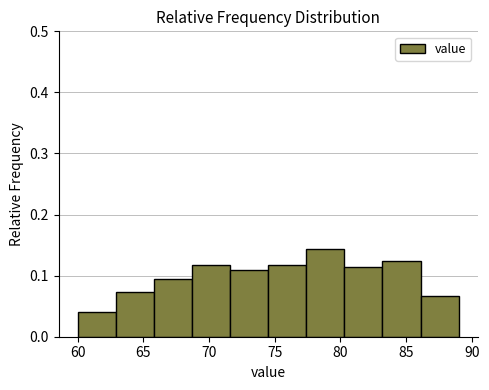

Reading left to right, list every bar in this chart as the range it spans on the x-axis followed by its height. Neither the bar edges nor the heights are printed on the chart, so give them approximately, as read against the axes.

60.0 to 62.9: 0.04
62.9 to 65.8: 0.07
65.8 to 68.7: 0.10
68.7 to 71.6: 0.12
71.6 to 74.5: 0.11
74.5 to 77.4: 0.12
77.4 to 80.3: 0.14
80.3 to 83.2: 0.11
83.2 to 86.1: 0.12
86.1 to 89.0: 0.07